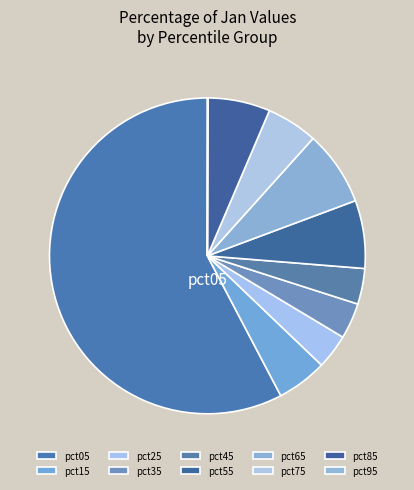

How many slices are in this pie chart?

10